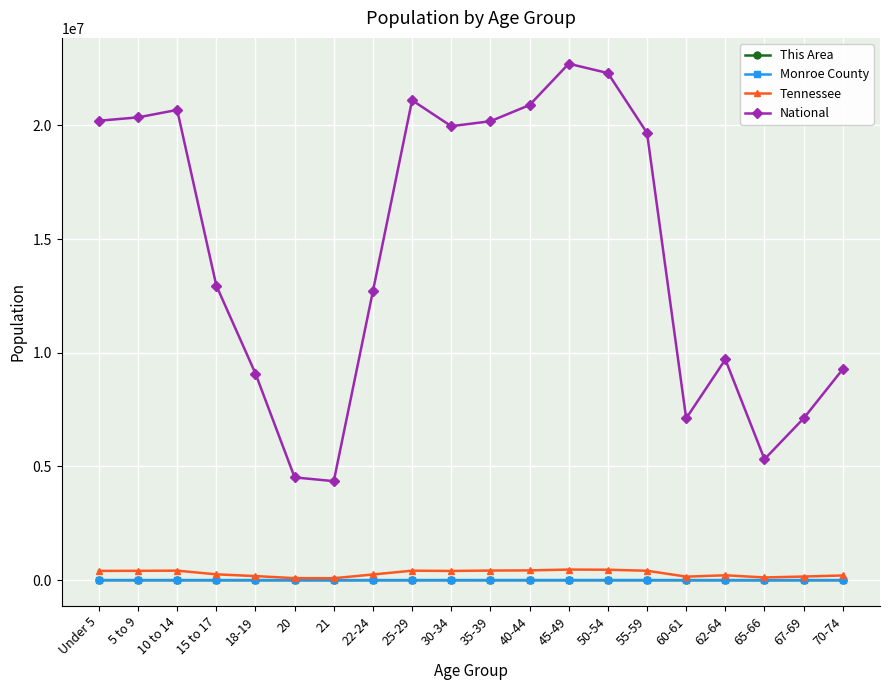

What is the greatest value displayed?

22708591